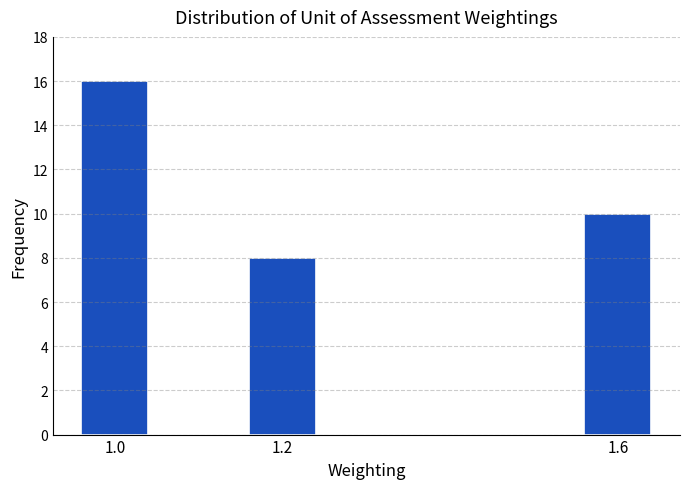

Reading left to right, what are all the values shown in this chart?

1.0=16	1.2=8	1.6=10